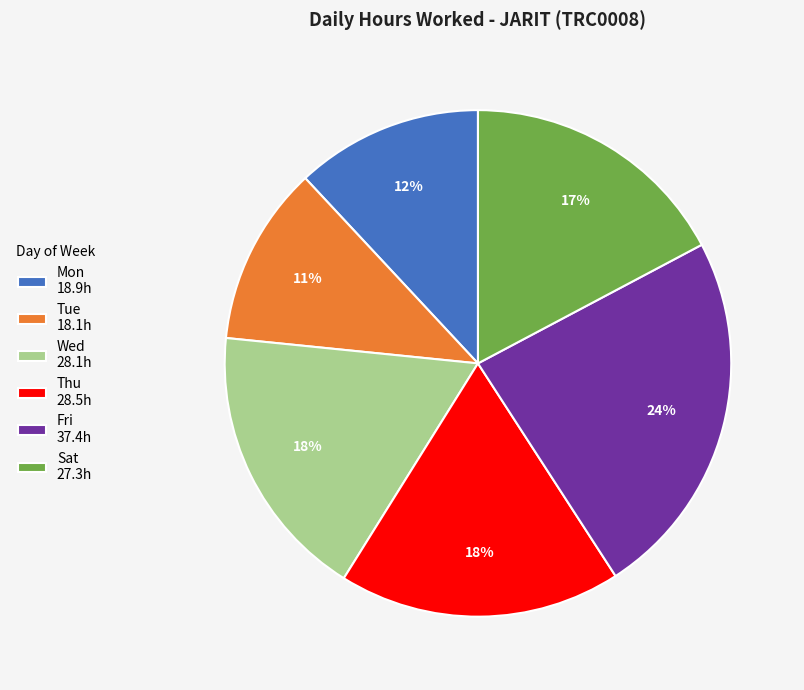

To the nearest percent, what percentage of the pie is Thu 28.5h?

18%